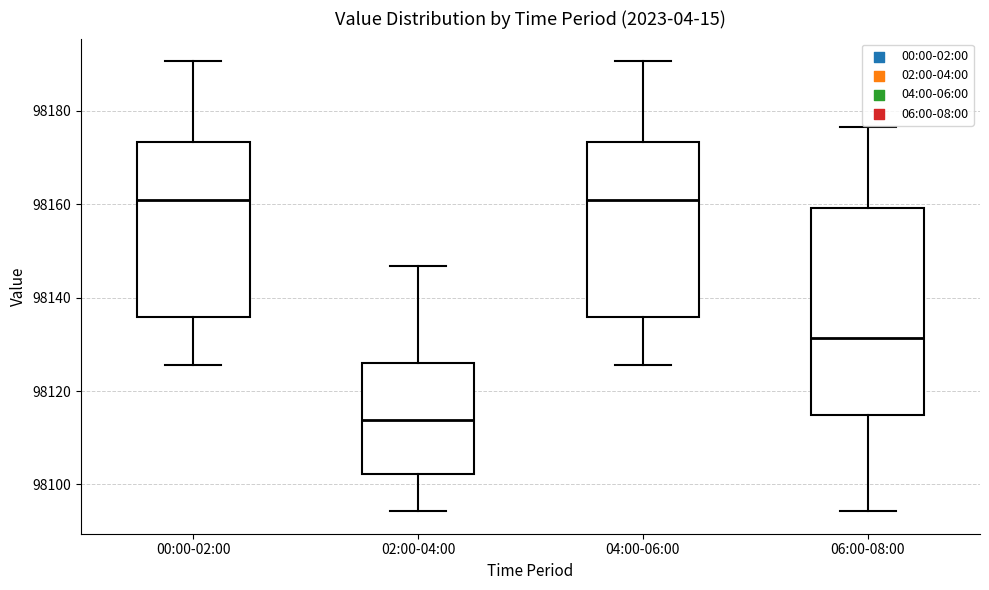

Which box is the tallest, from its lower edge to its upper edge?

06:00-08:00